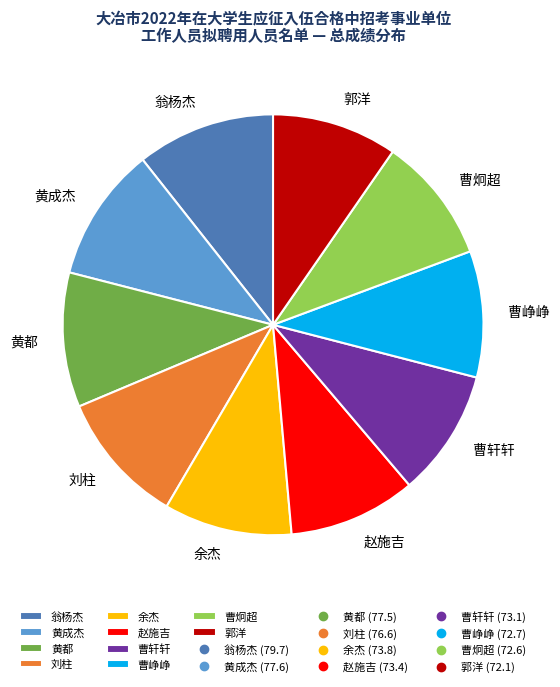

Approximately how many times larger is the value at 余杰 compared to 曹轩轩?

1.0